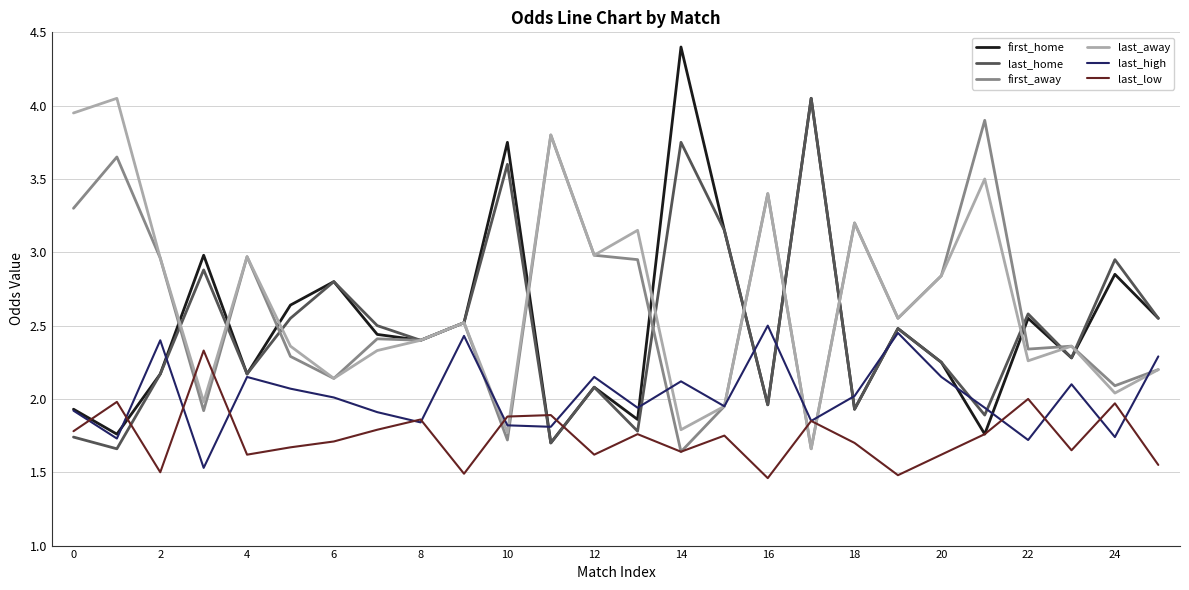

Is this an area chart (filled region under the line)?

No